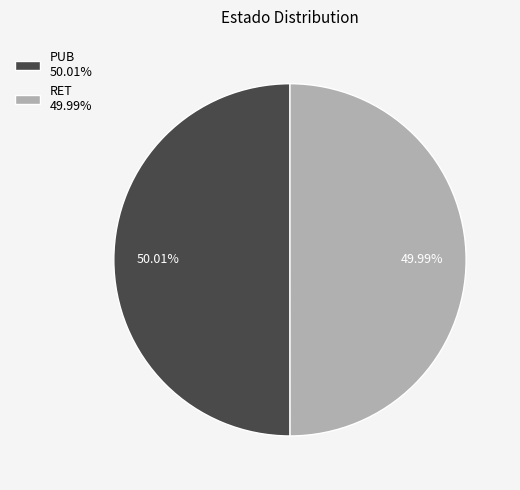

To the nearest percent, what percentage of the pie is RET?

50%